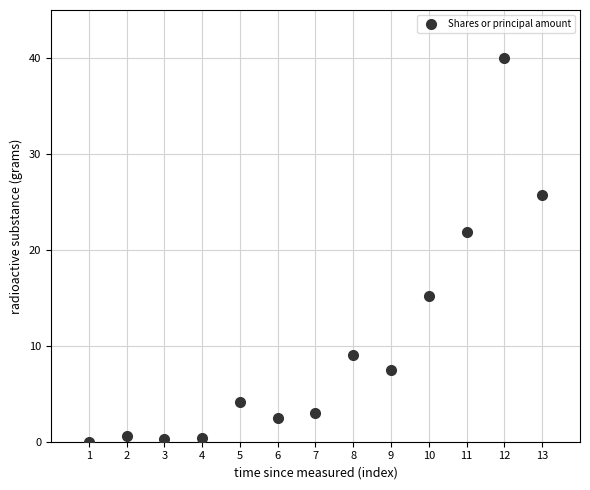

What Y value in the scatter plot is closest to 20?

21.8